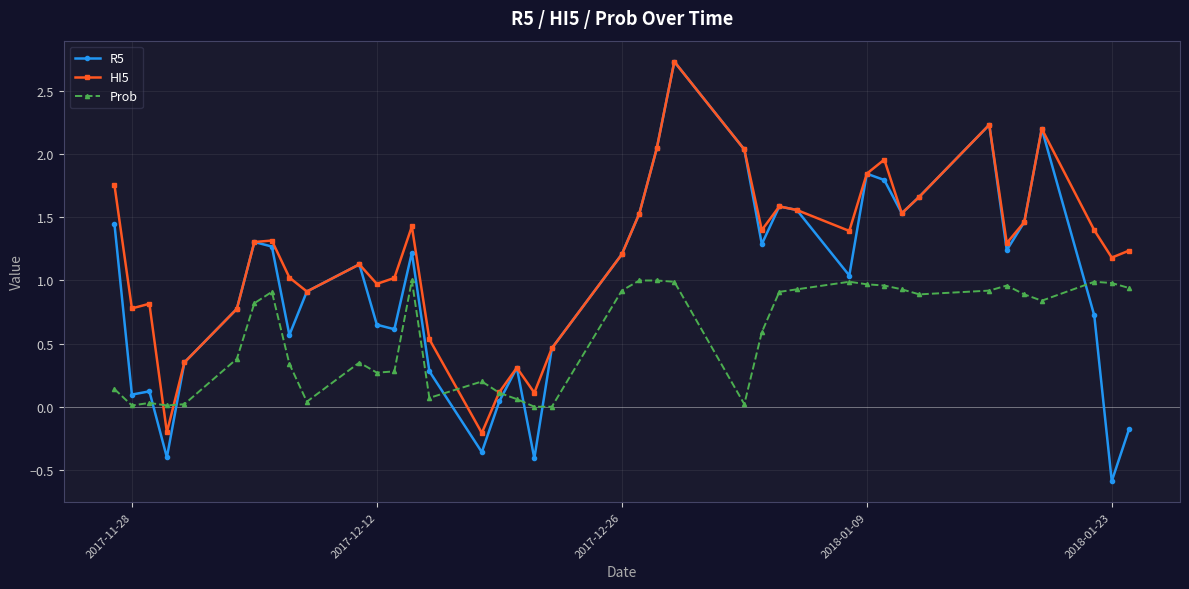

What is the minimum value shown in the chart?

-0.6